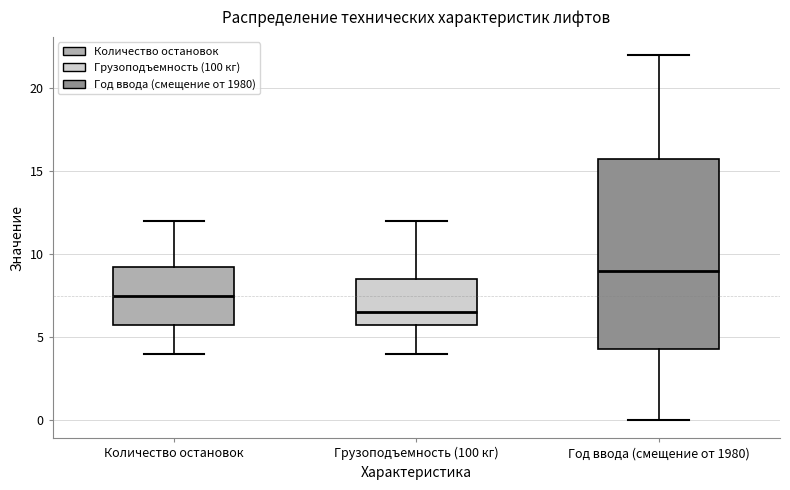

Reading left to right, transcribe this box plot: for each box, give where its median line is, the range the box spans, and where its two whiskers end, as read against the y-axis. The values are not printed on the chart, so give them approximately, as read against the axis.

Количество остановок: median 7.5, box 6.0 to 9.5, whiskers 4.0 to 12.0
Грузоподъемность (100 кг): median 6.5, box 6.0 to 8.5, whiskers 4.0 to 12.0
Год ввода (смещение от 1980): median 9.0, box 4.5 to 16.0, whiskers 0.0 to 22.0